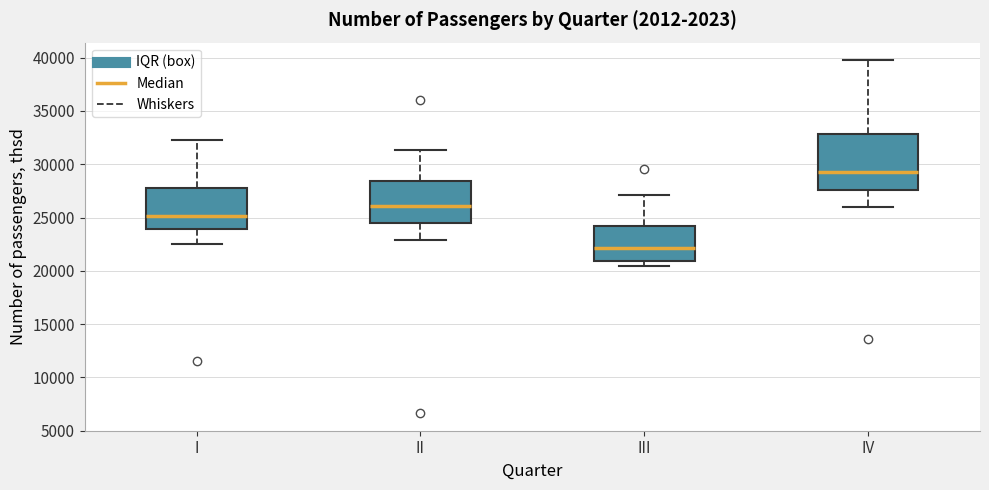

Which box's median line is the lowest?

III